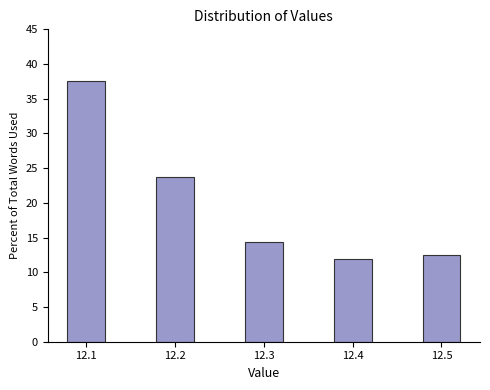

Reading right to left, what are all the values shown in this chart?

12.5	11.9	14.4	23.8	37.5